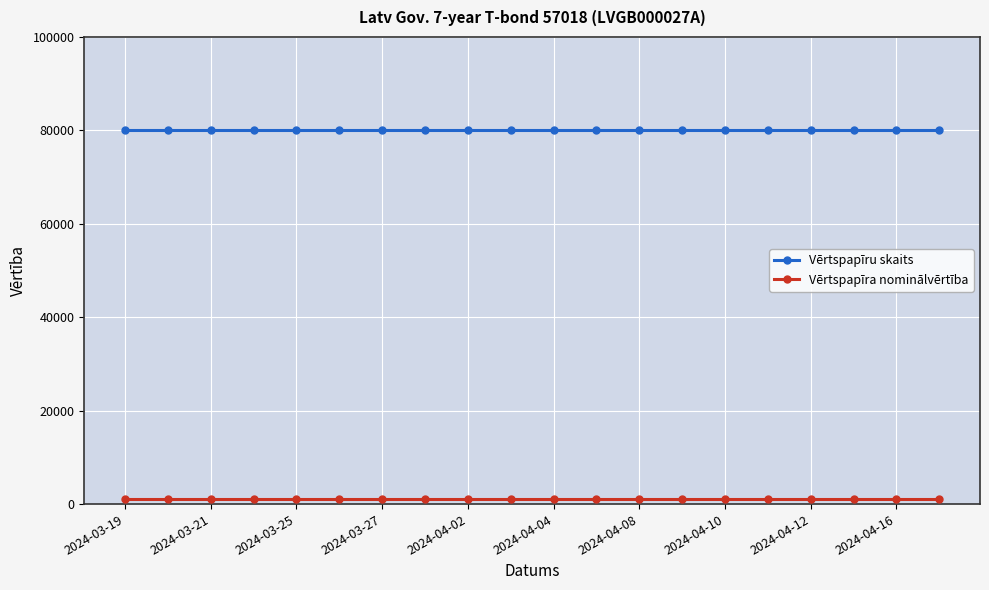

At how many categories does at least one series exceed 41085?

20